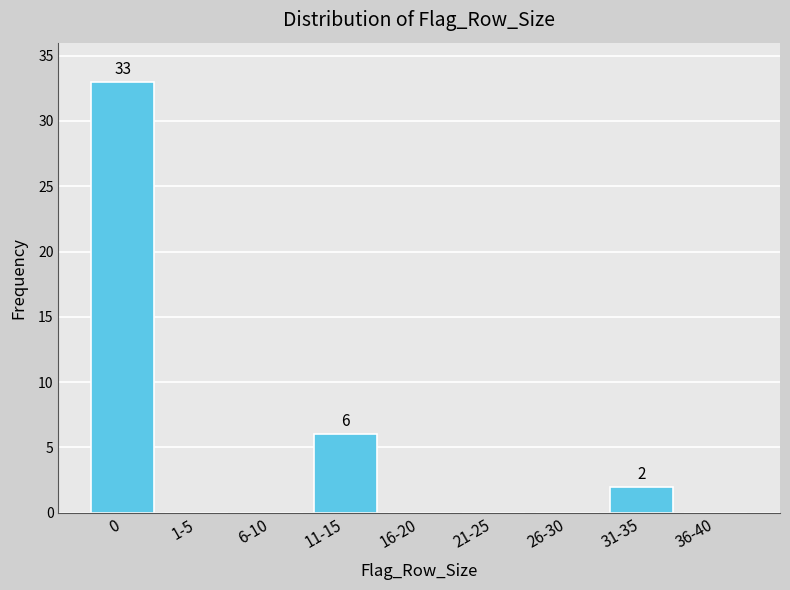

Reading left to right, transcribe all the data shown in this chart.

0=33	1-5=0	6-10=0	11-15=6	16-20=0	21-25=0	26-30=0	31-35=2	36-40=0